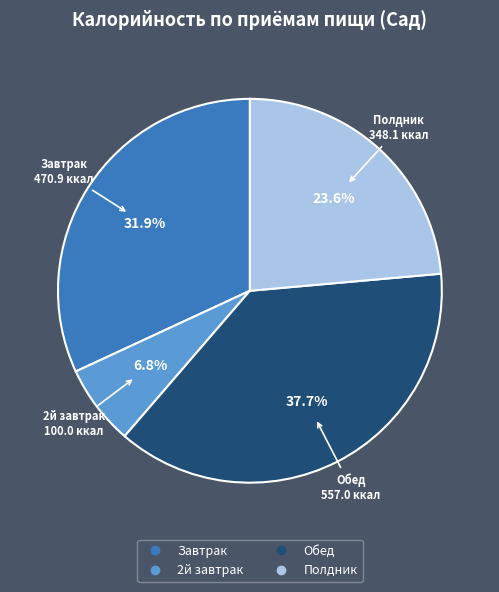

Which slice is the largest?

Обед